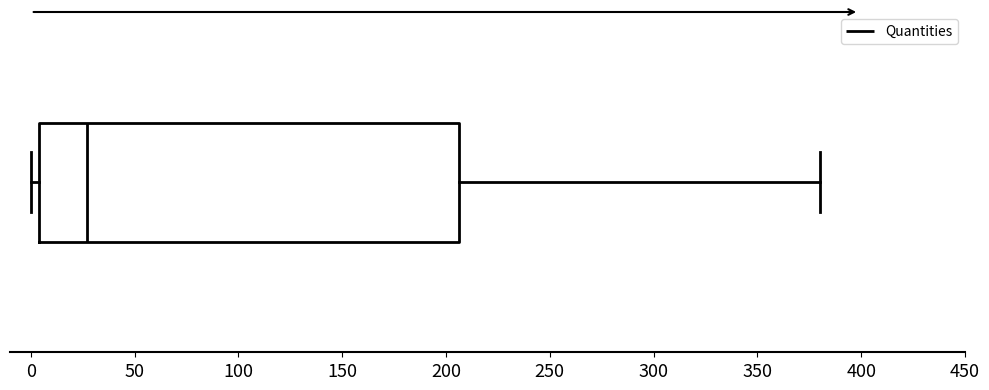

Where is the left edge of the box on the x-axis? The values are not printed on the chart, so give them approximately, as read against the axis.

5